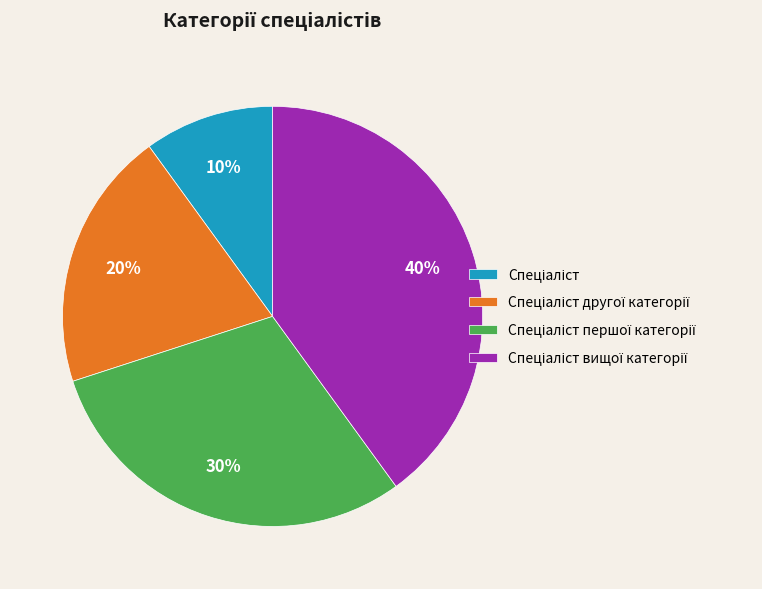

To the nearest percent, what is the difference between the largest and smallest slice percentages?

30%